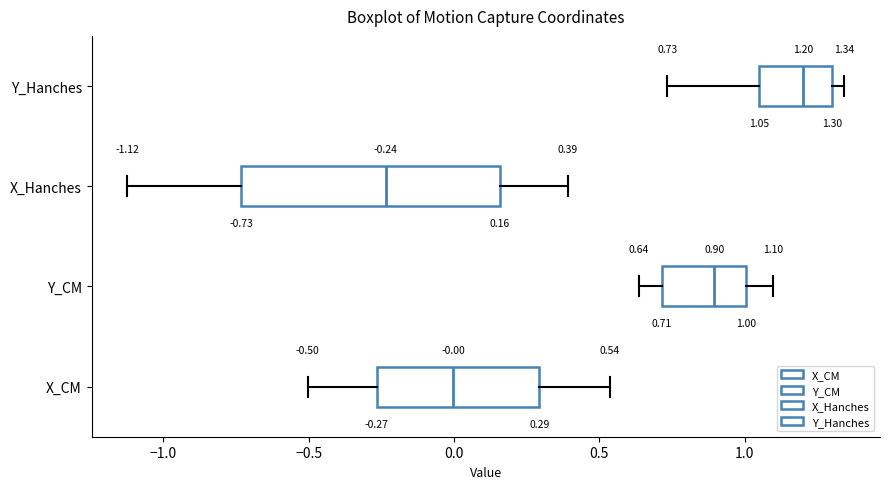

Which box's median line is the furthest to the right?

Y_Hanches